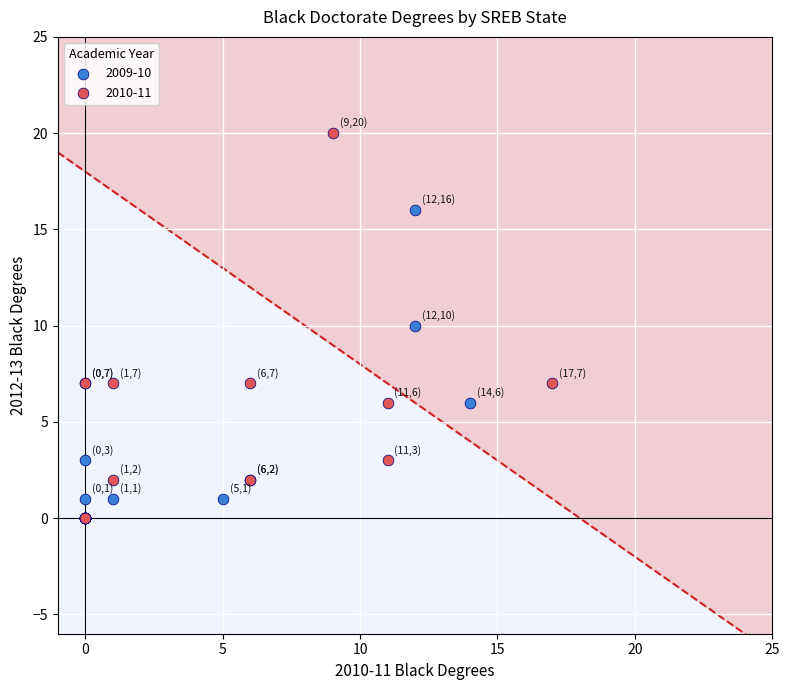

Which series has the widest spread of Y values?

2010-11